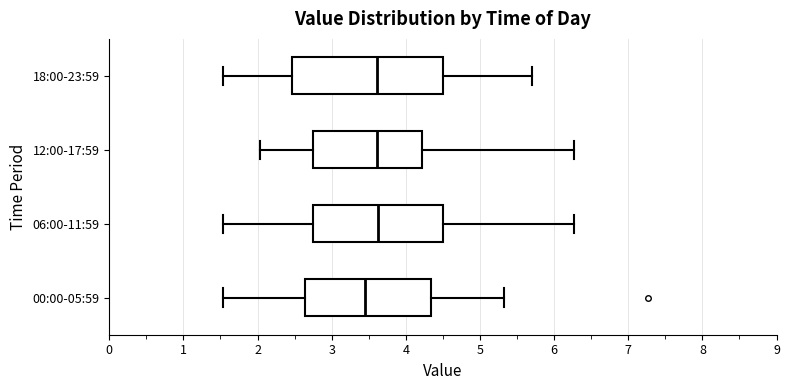

Which box's median line is the furthest to the left?

00:00-05:59